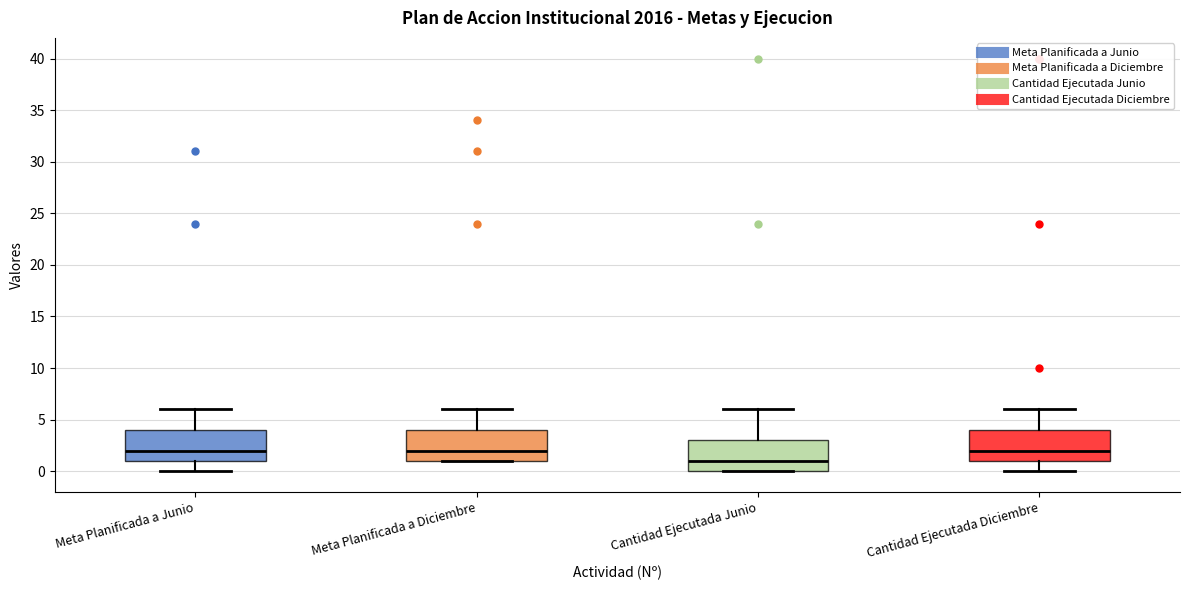

Reading left to right, transcribe this box plot: for each box, give where its median line is, the range the box spans, and where its two whiskers end, as read against the y-axis. The values are not printed on the chart, so give them approximately, as read against the axis.

Meta Planificada a Junio: median 2, box 1 to 4, whiskers 0 to 6
Meta Planificada a Diciembre: median 2, box 1 to 4, whiskers 1 to 6
Cantidad Ejecutada Junio: median 1, box 0 to 3, whiskers 0 to 6
Cantidad Ejecutada Diciembre: median 2, box 1 to 4, whiskers 0 to 6